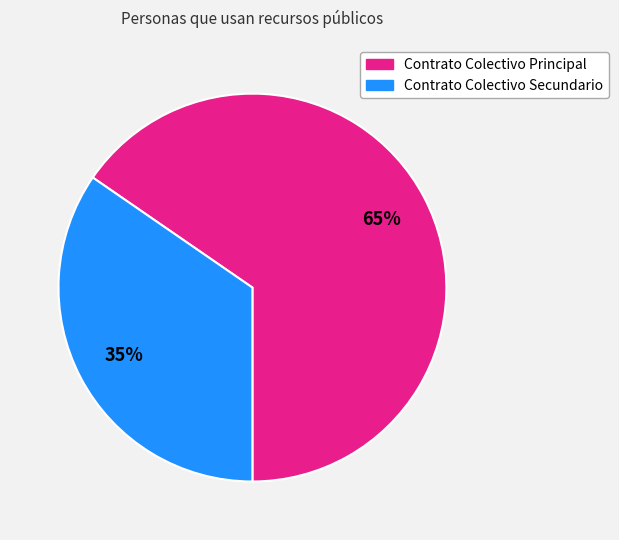

True or false: Contrato Colectivo Principal accounts for 74% of the total.

False